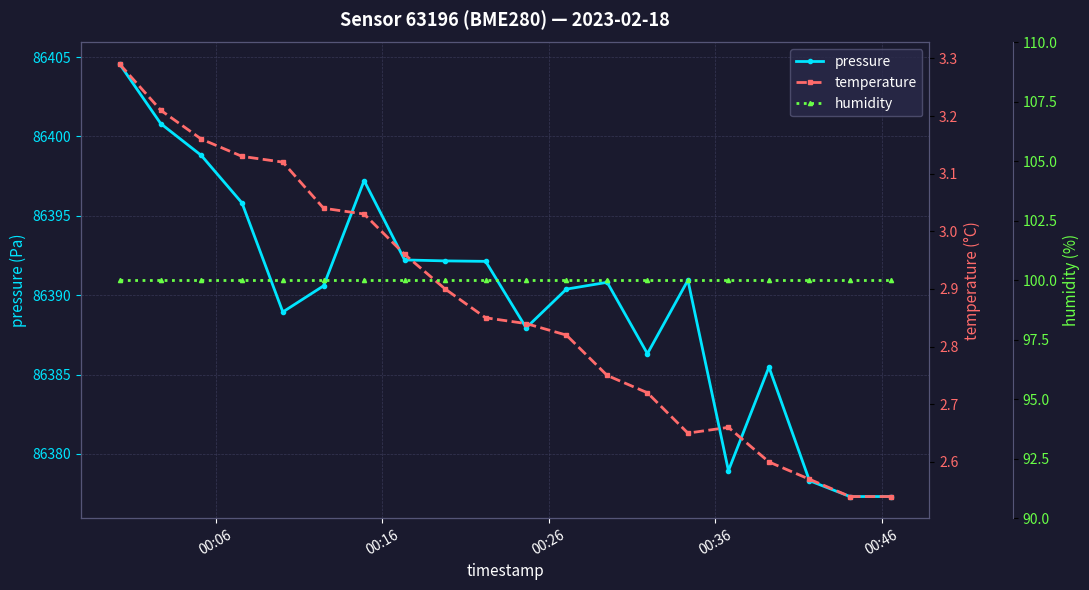

What is the value of the humidity point at the 17th from the left?

100.0